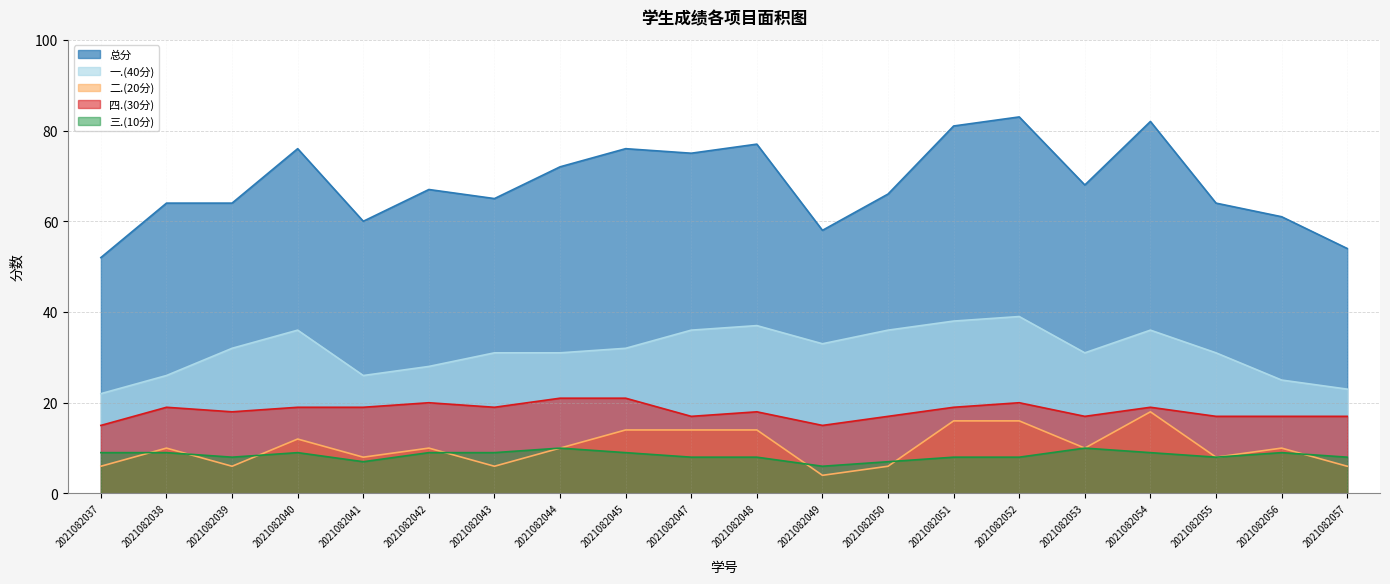

Which category has the highest value in the 总分 series?

2021082052